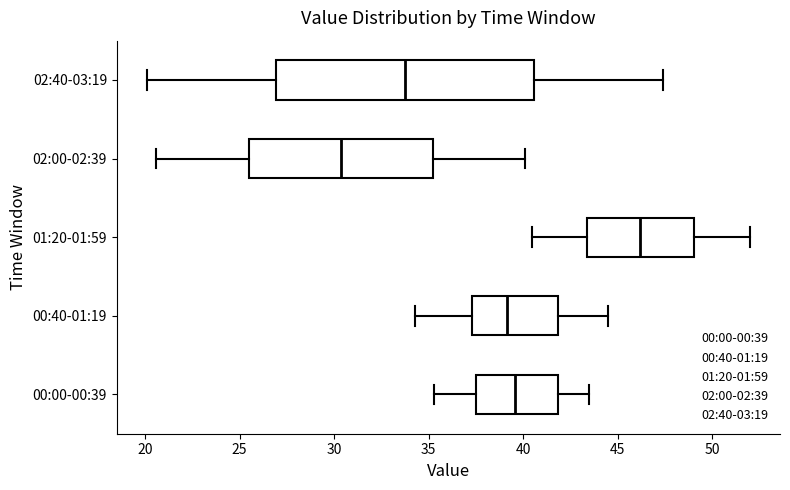

Reading bottom to top, read every box against the x-axis: the position of its median line, the range the box covers, and the ends of its whiskers. The values are not printed on the chart, so give them approximately, as read against the axis.

00:00-00:39: median 39.5, box 37.5 to 42.0, whiskers 35.5 to 43.5
00:40-01:19: median 39.0, box 37.5 to 42.0, whiskers 34.5 to 44.5
01:20-01:59: median 46.0, box 43.5 to 49.0, whiskers 40.5 to 52.0
02:00-02:39: median 30.5, box 25.5 to 35.0, whiskers 20.5 to 40.0
02:40-03:19: median 34.0, box 27.0 to 40.5, whiskers 20.0 to 47.5